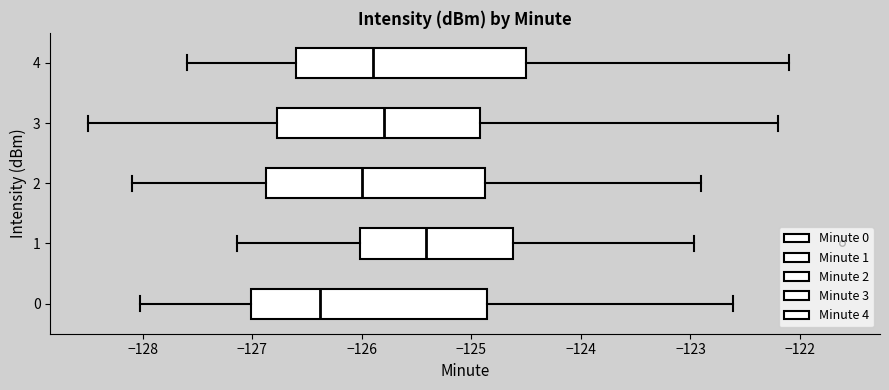

Reading bottom to top, read every box against the x-axis: the position of its median line, the range the box covers, and the ends of its whiskers. The values are not printed on the chart, so give them approximately, as read against the axis.

0: median -126.4, box -127.0 to -124.9, whiskers -128.0 to -122.6
1: median -125.4, box -126.0 to -124.6, whiskers -127.1 to -123.0
2: median -126.0, box -126.9 to -124.9, whiskers -128.1 to -122.9
3: median -125.8, box -126.8 to -124.9, whiskers -128.5 to -122.2
4: median -125.9, box -126.6 to -124.5, whiskers -127.6 to -122.1